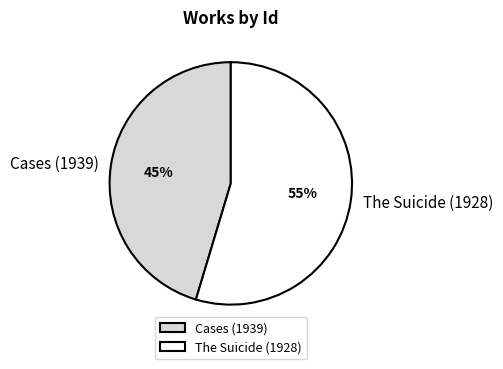

To the nearest percent, what portion does The Suicide (1928) represent?

55%